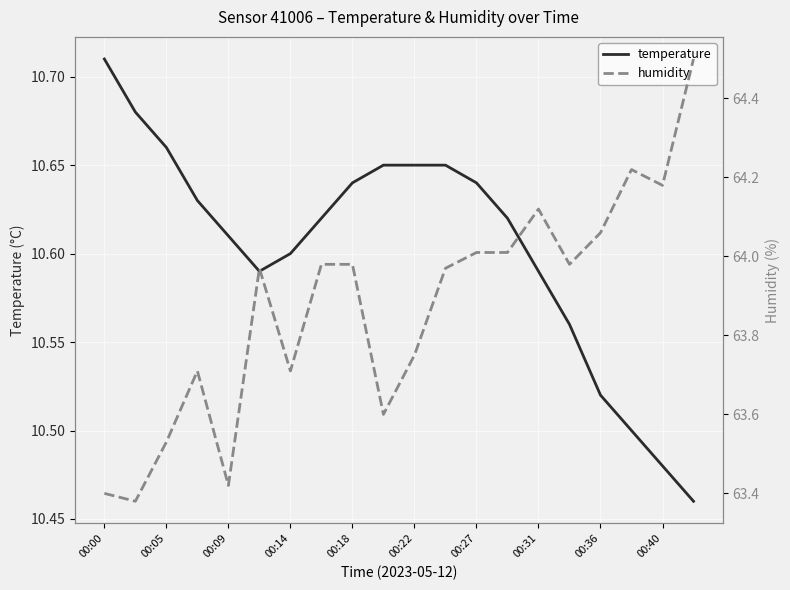

The temperature series shows 19.1 at 00:09. True or false?

False